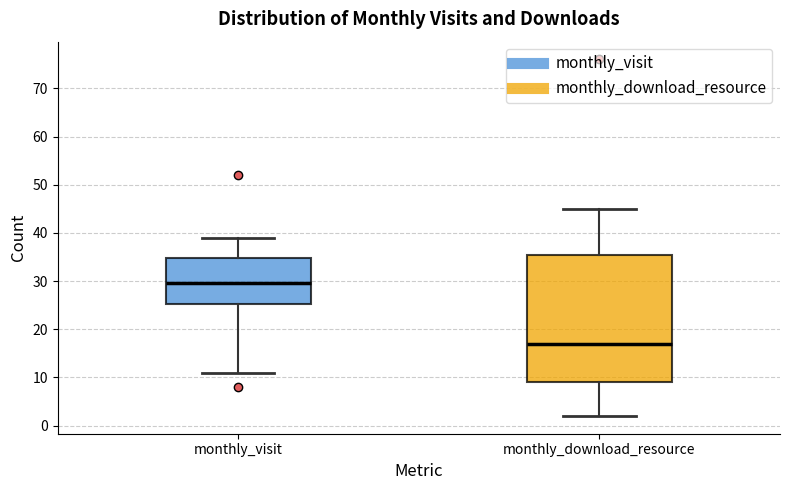

Where does the lower whisker of the box for monthly_visit end on the y-axis? The values are not printed on the chart, so give them approximately, as read against the axis.

11